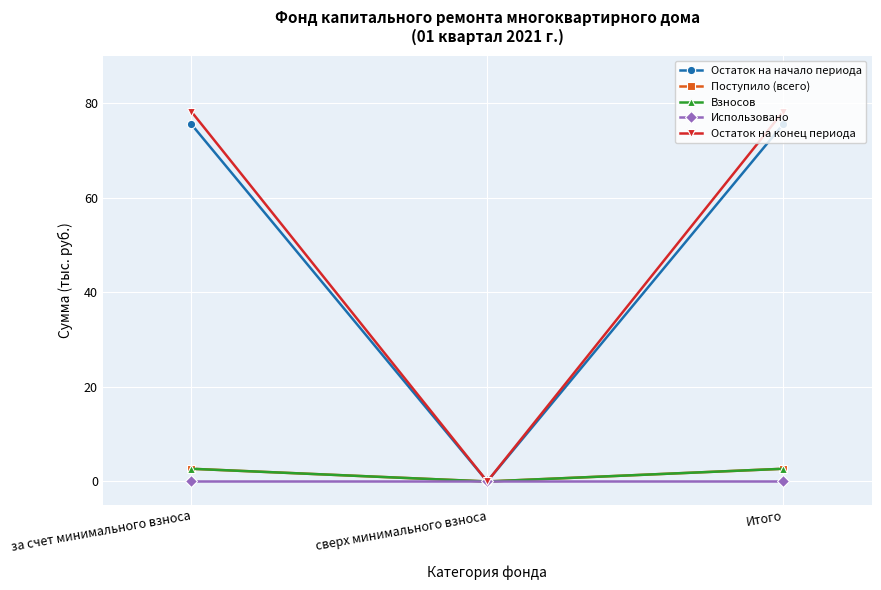

What is the spread (max minus min) of values at за счет минимального взноса?

78.1